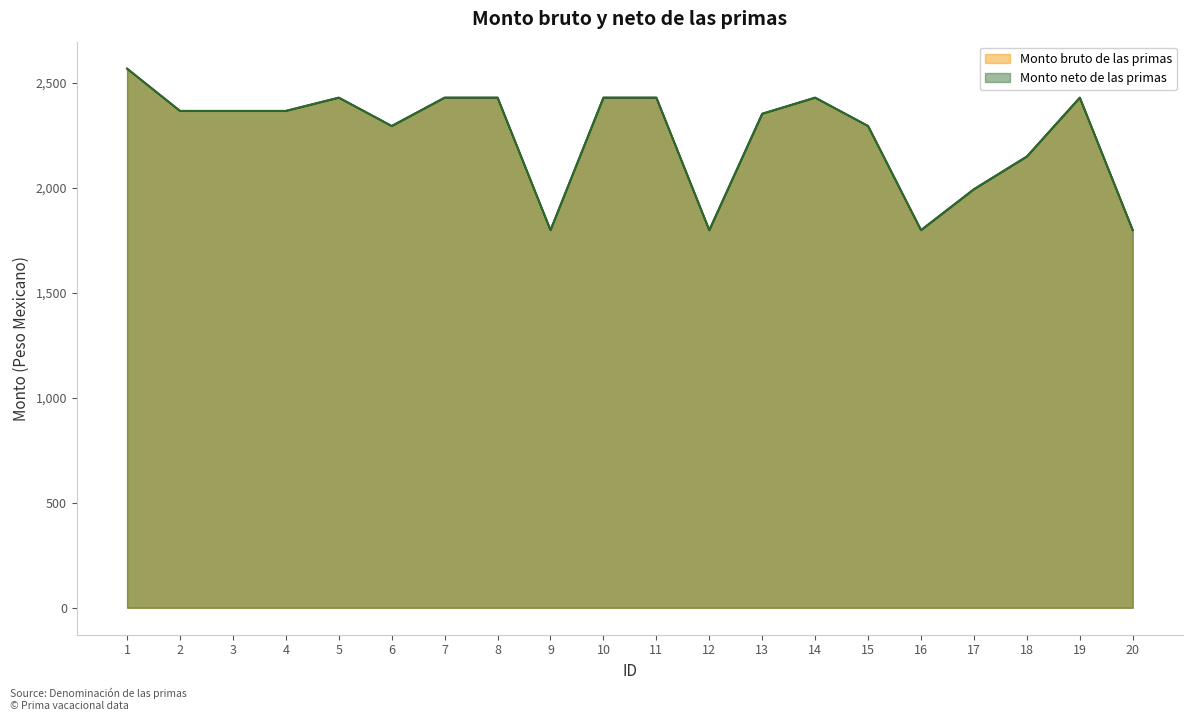

How many data points in Monto bruto de las primas are above 2367?

11